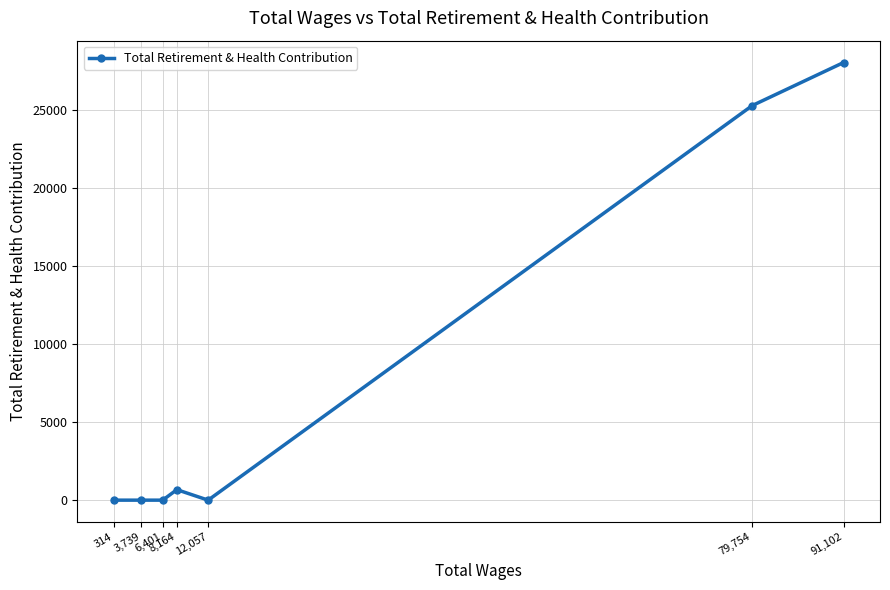

At which category does the data reach its first local valley?

12,057